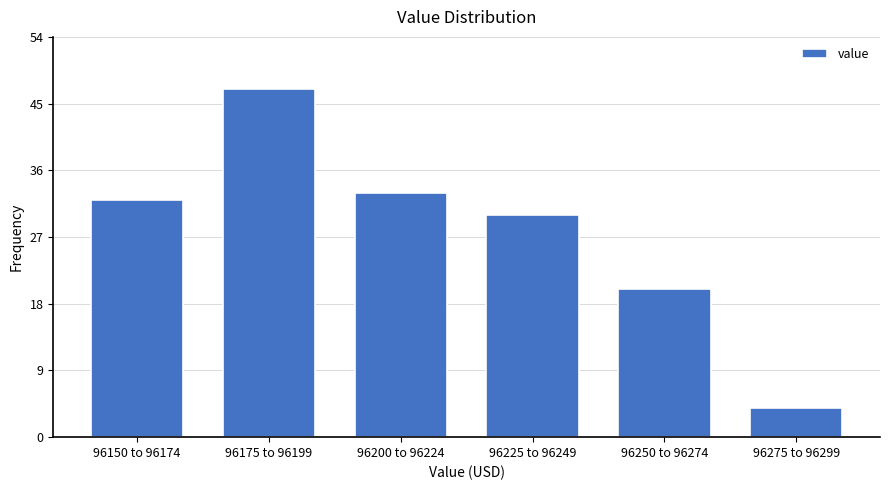

Reading left to right, list all the values displayed in this chart.

32	47	33	30	20	4